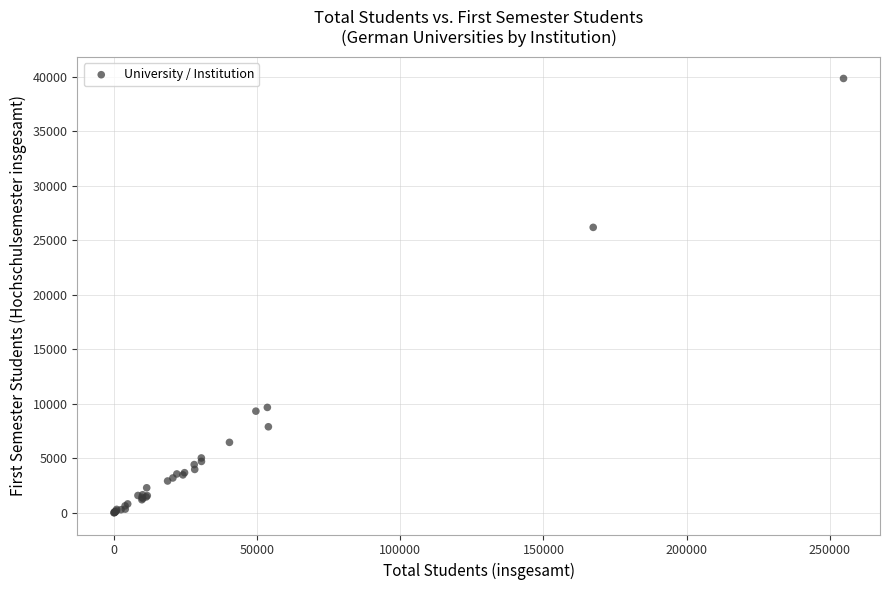

What Y value in the scatter plot is closest to 19917?

26175